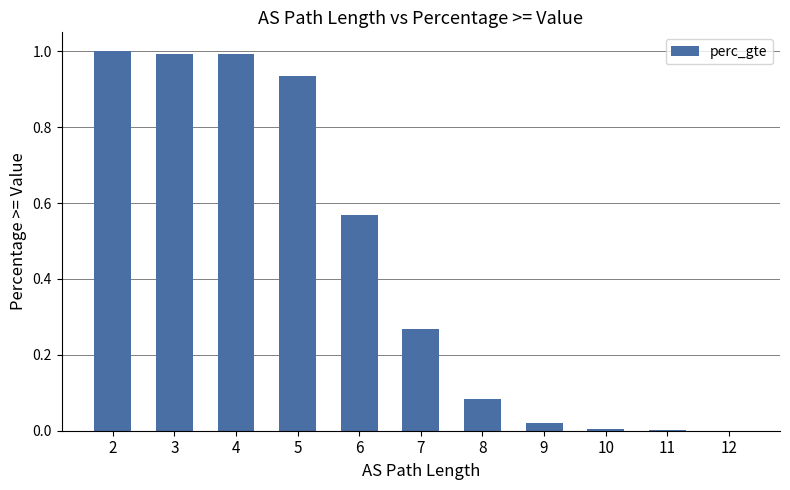

Is it true that the value at 6 is 0.2?

False